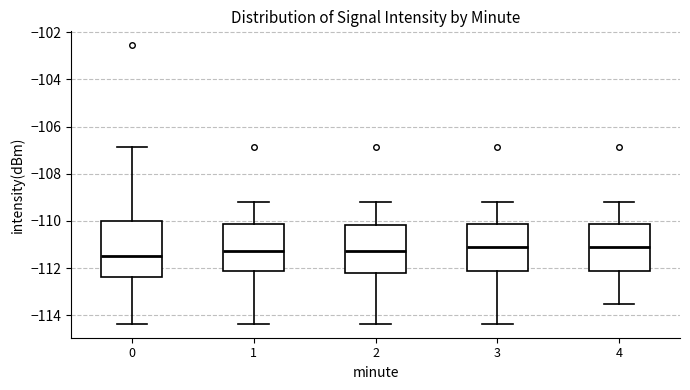

Reading left to right, transcribe this box plot: for each box, give where its median line is, the range the box spans, and where its two whiskers end, as read against the y-axis. The values are not printed on the chart, so give them approximately, as read against the axis.

0: median -111.4, box -112.4 to -110.0, whiskers -114.4 to -106.8
1: median -111.2, box -112.2 to -110.2, whiskers -114.4 to -109.2
2: median -111.2, box -112.2 to -110.2, whiskers -114.4 to -109.2
3: median -111.0, box -112.2 to -110.2, whiskers -114.4 to -109.2
4: median -111.0, box -112.2 to -110.2, whiskers -113.6 to -109.2